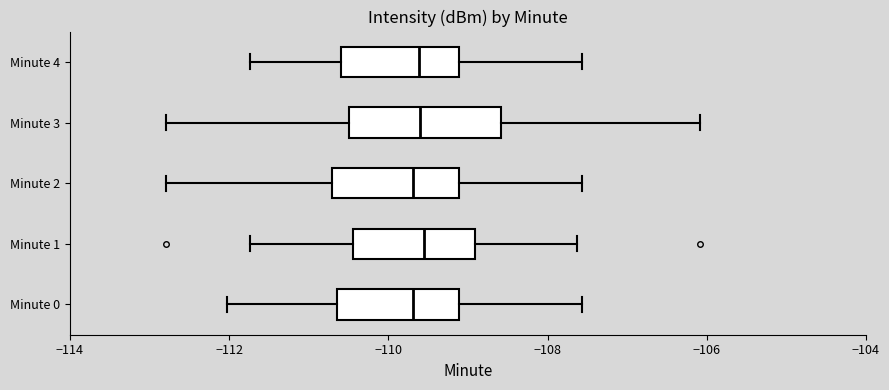

Comparing the boxes themselves (not the whiskers), which one is the widest?

Minute 3